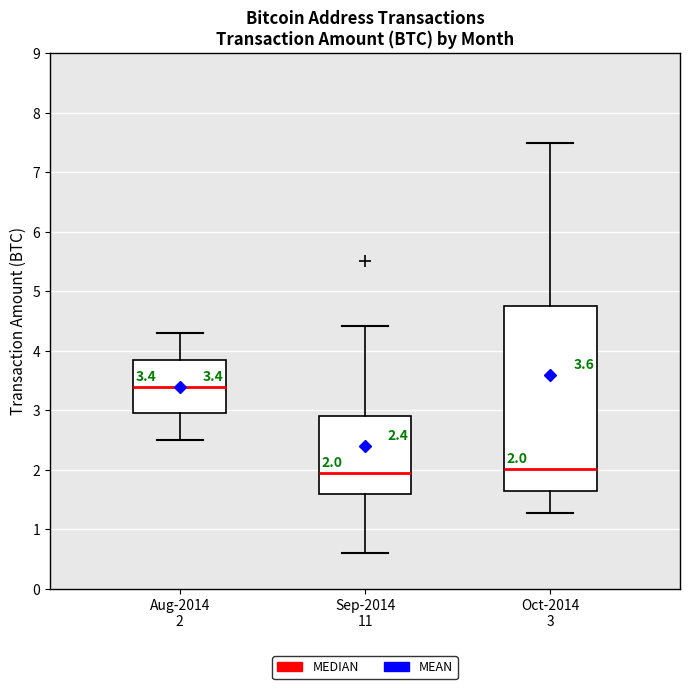

Comparing the boxes themselves (not the whiskers), which one is the tallest?

Oct-2014 3